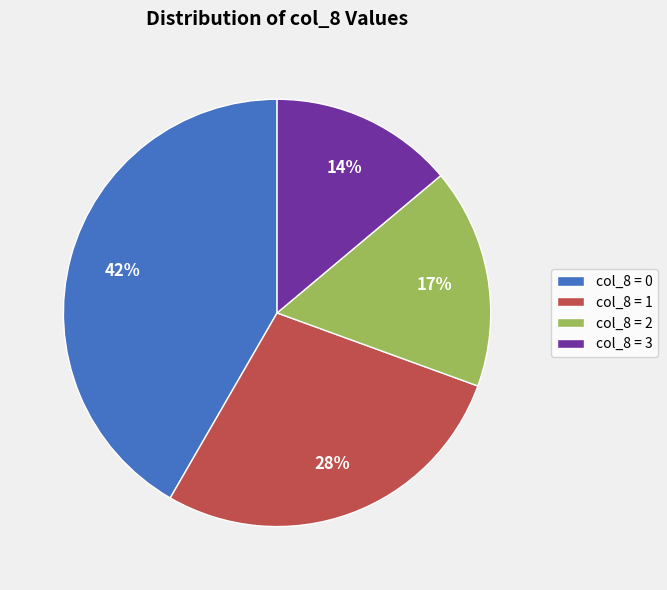

How many slices are in this pie chart?

4